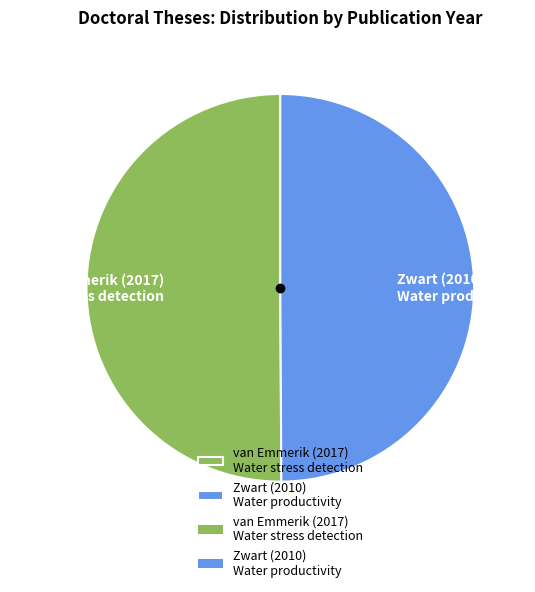

Is the sum of Zwart (2010) Water productivity and van Emmerik (2017) Water stress detection greater than half?

Yes